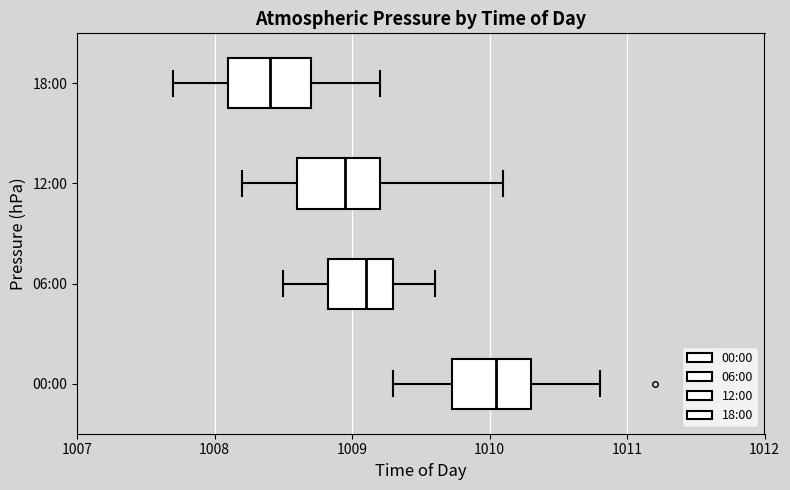

Reading bottom to top, read every box against the x-axis: the position of its median line, the range the box covers, and the ends of its whiskers. The values are not printed on the chart, so give them approximately, as read against the axis.

00:00: median 1010.1, box 1009.7 to 1010.3, whiskers 1009.3 to 1010.8
06:00: median 1009.1, box 1008.8 to 1009.3, whiskers 1008.5 to 1009.6
12:00: median 1009.0, box 1008.6 to 1009.2, whiskers 1008.2 to 1010.1
18:00: median 1008.4, box 1008.1 to 1008.7, whiskers 1007.7 to 1009.2